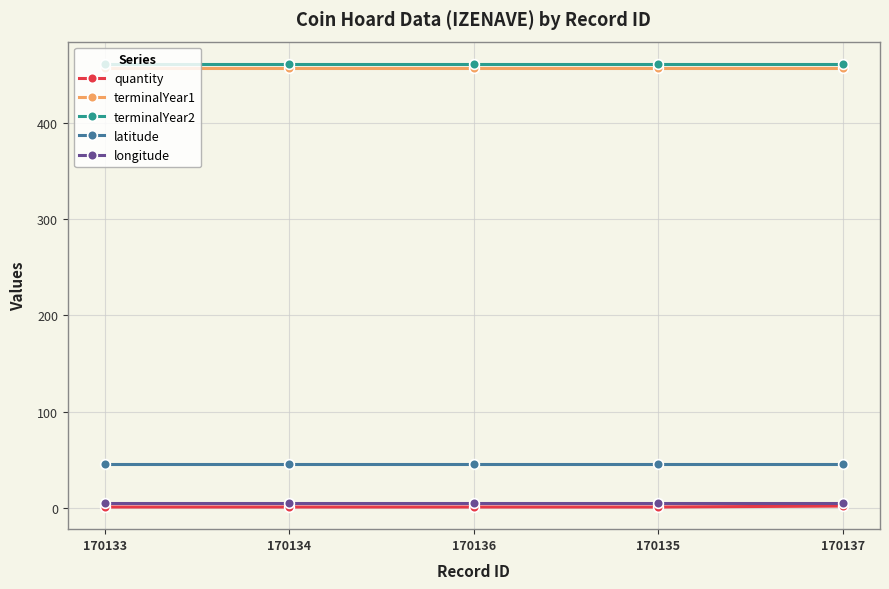

Is the value of latitude at 170135 greater than the value of longitude at 170136?

Yes